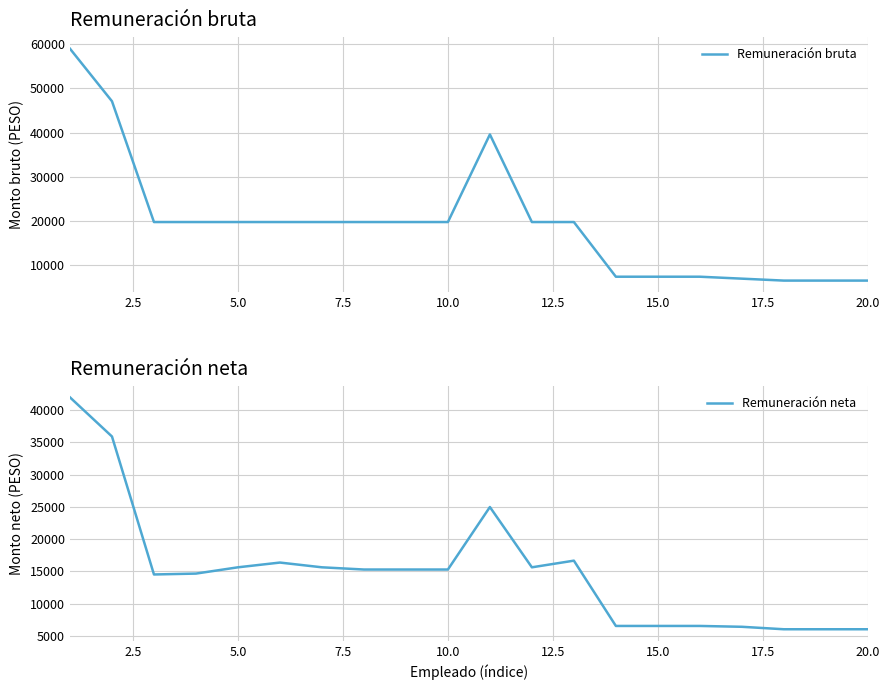

What is the maximum value for Remuneración bruta?

59012.7